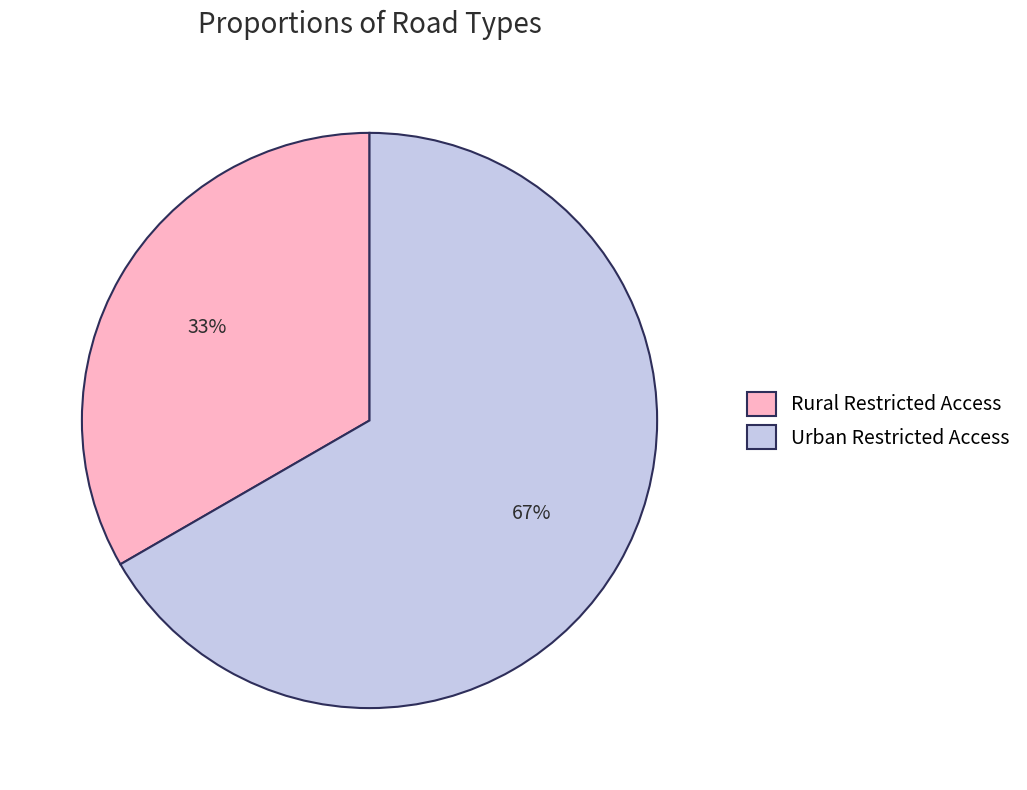

Do Urban Restricted Access and Rural Restricted Access together represent more than half of the pie?

Yes